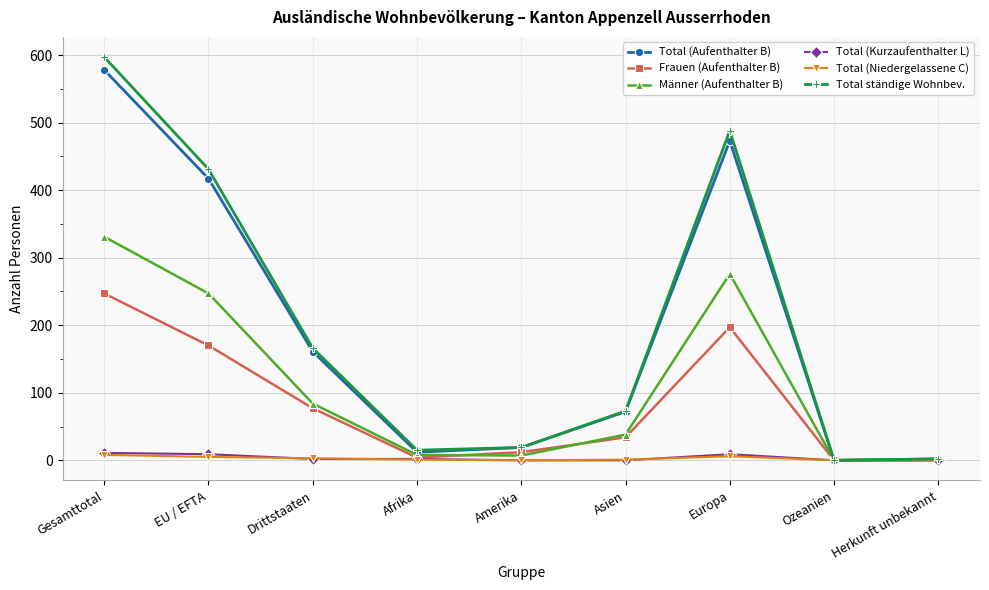

The value of Männer (Aufenthalter B) at Gesamttotal is 535. True or false?

False